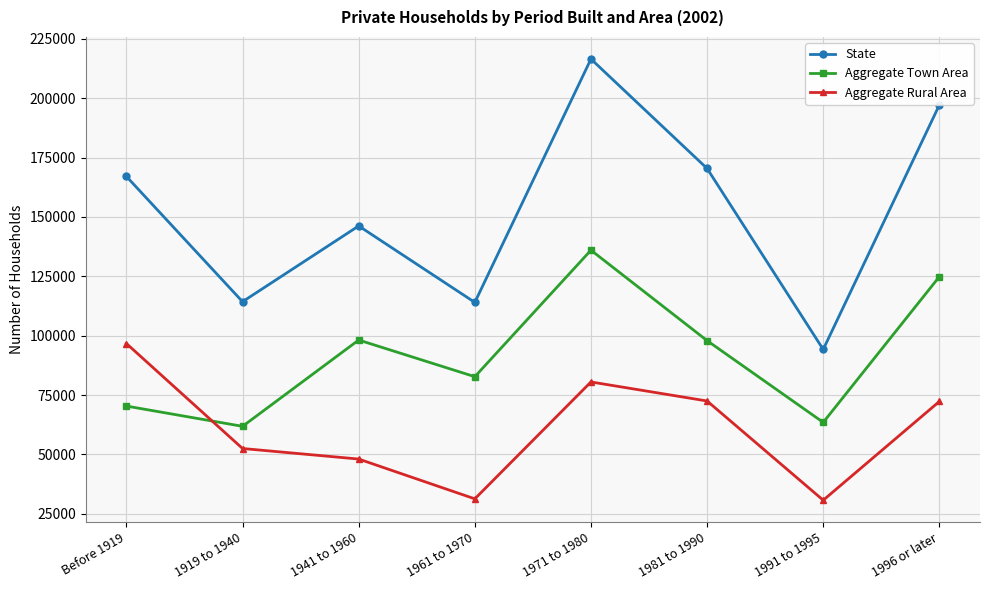

What is the average value of the Aggregate Town Area series?

91912